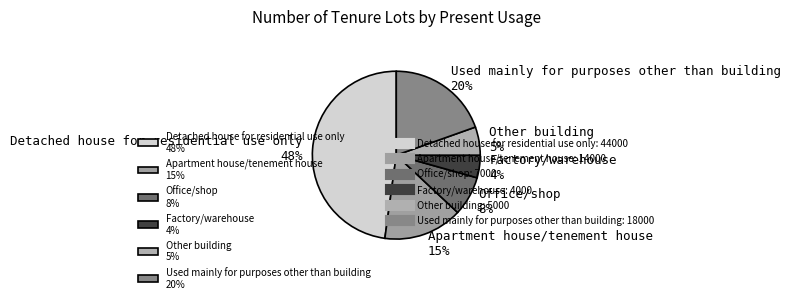

To the nearest percent, what is the difference between the Apartment house/tenement house and Detached house for residential use only slice percentages?

33%